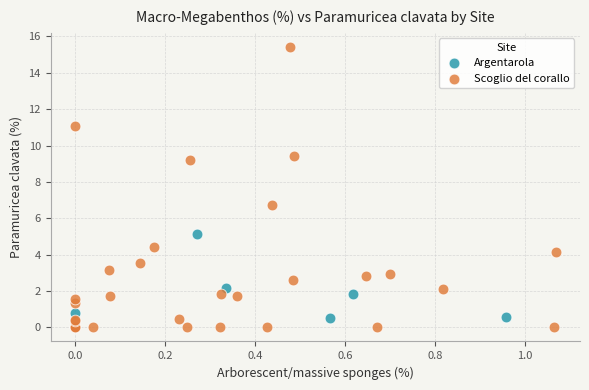

Which series contains the highest Y value?

Scoglio del corallo